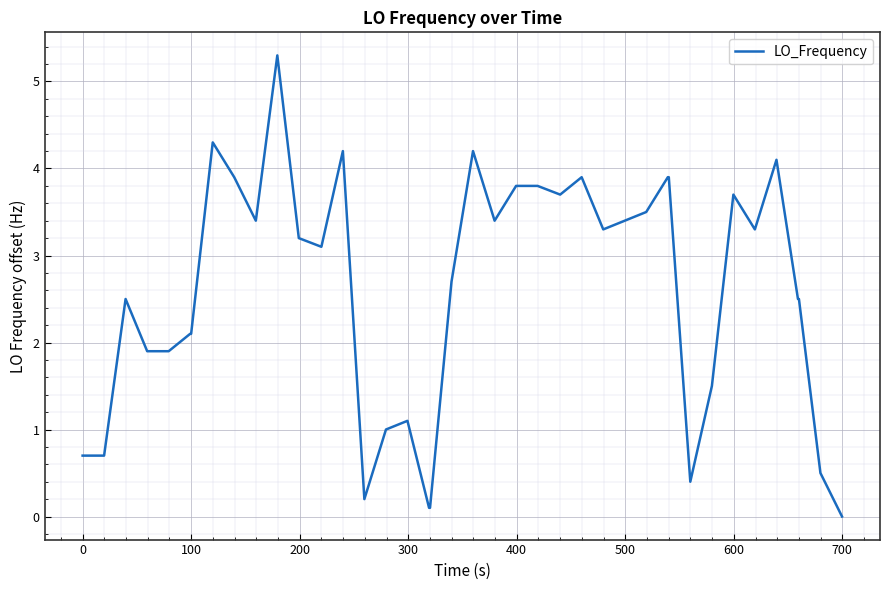

What is the difference between the maximum and minimum values?

5.3